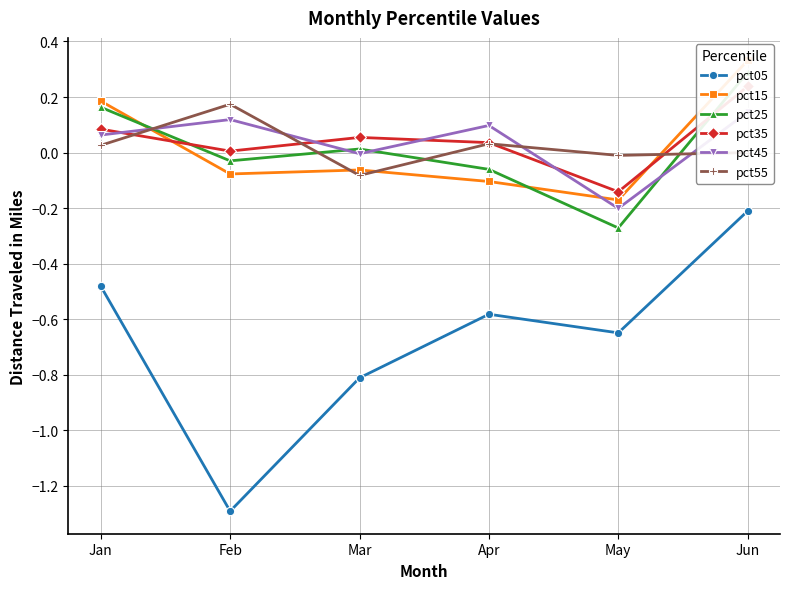

What is the minimum value for pct45?

-0.2